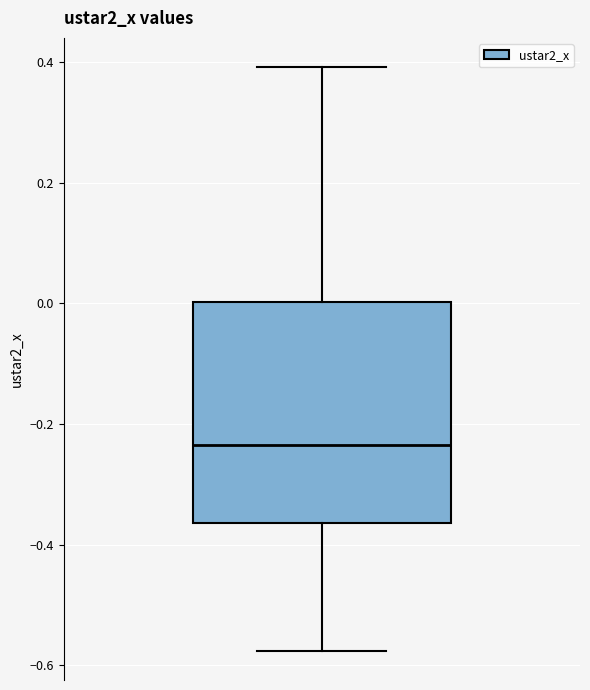

Where does the median line of the box sit on the y-axis? The values are not printed on the chart, so give them approximately, as read against the axis.

-0.24